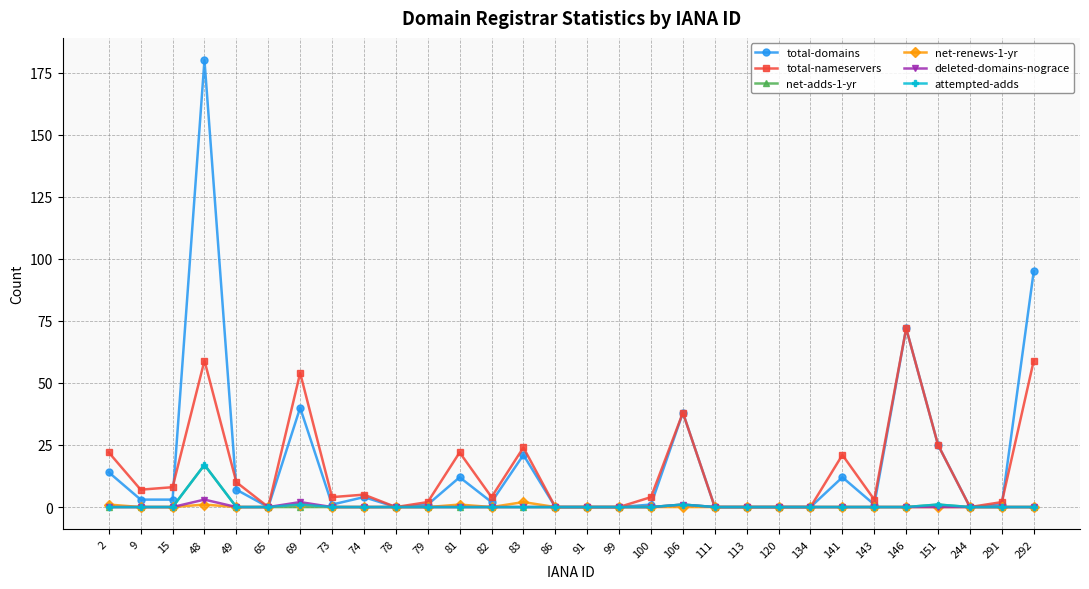

The deleted-domains-nograce series shows 0 at 141. True or false?

True